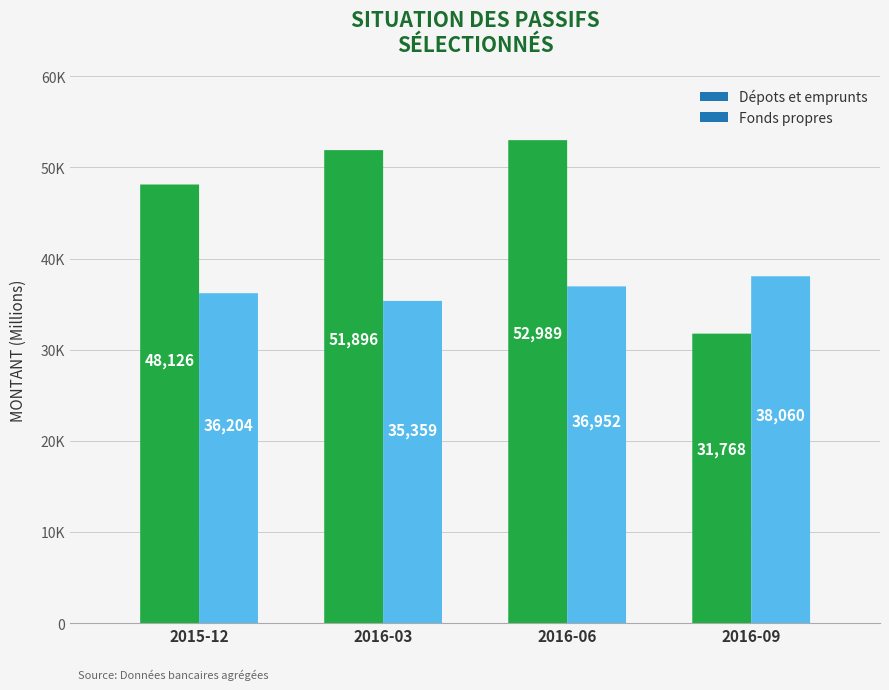

What is the minimum value for Dépots et emprunts?

31767.5